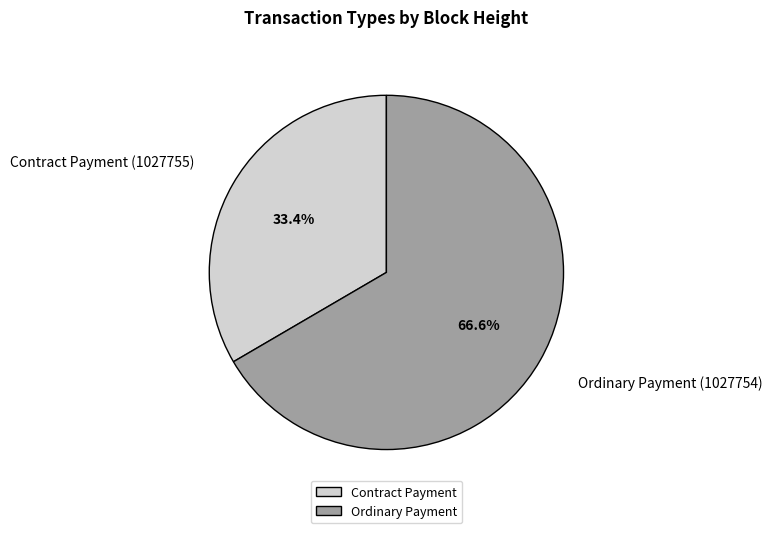

Between Ordinary Payment and Contract Payment, which is larger?

Ordinary Payment